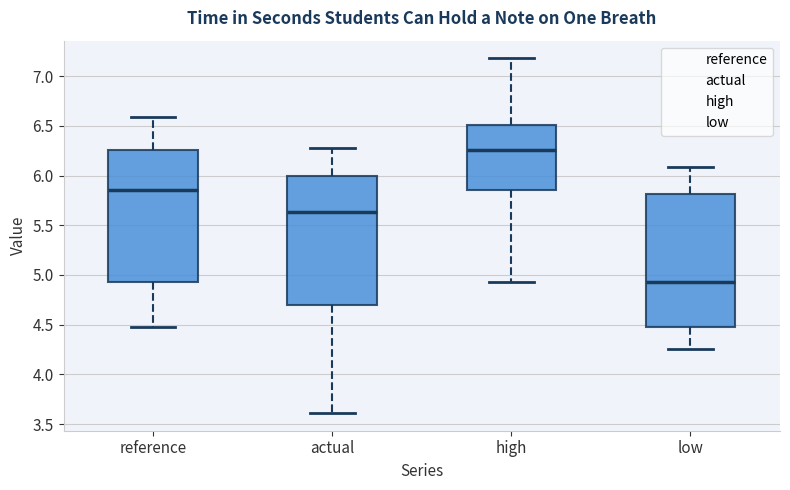

Reading left to right, read every box against the y-axis: the position of its median line, the range the box covers, and the ends of its whiskers. The values are not printed on the chart, so give them approximately, as read against the axis.

reference: median 5.85, box 4.95 to 6.25, whiskers 4.50 to 6.60
actual: median 5.65, box 4.70 to 6.00, whiskers 3.60 to 6.30
high: median 6.25, box 5.85 to 6.50, whiskers 4.95 to 7.20
low: median 4.95, box 4.50 to 5.80, whiskers 4.25 to 6.10